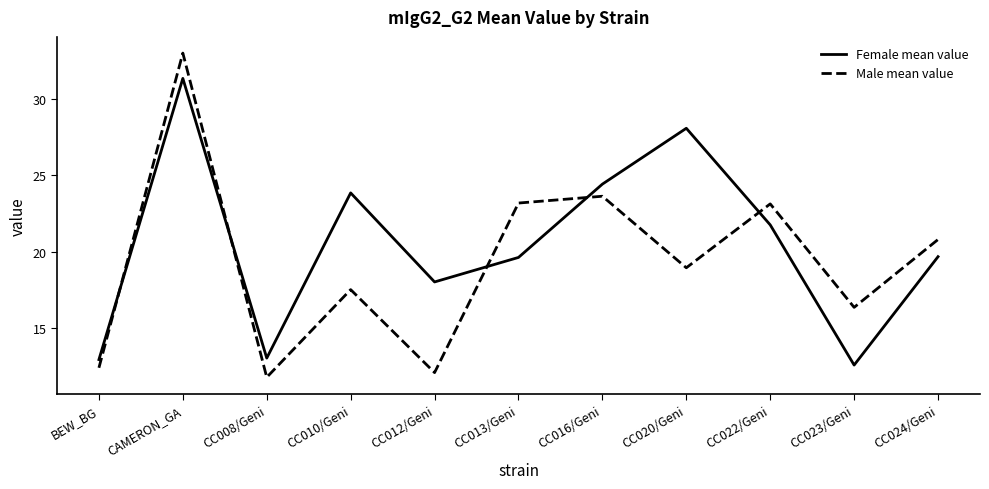

True or false: Female mean value has more than 0 interior local peaks.

True